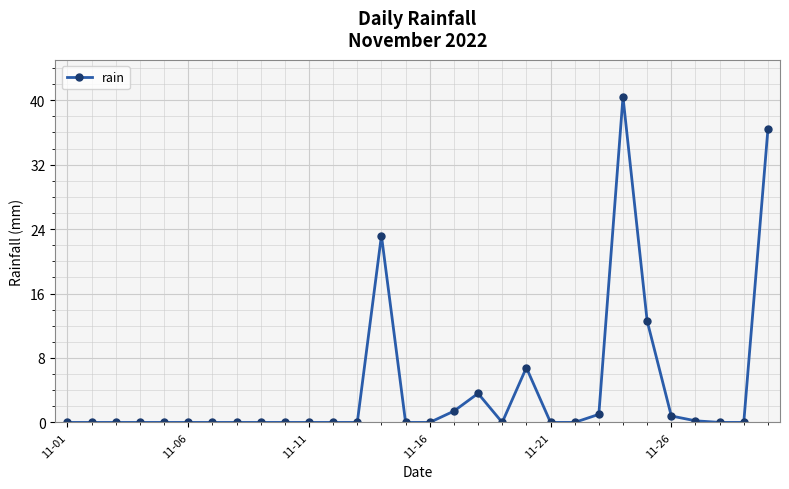

What is the greatest value displayed?

40.4